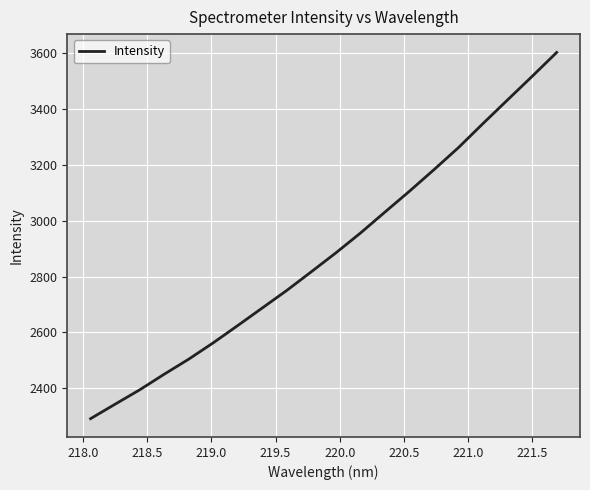

Does the chart display data point markers on the line(s)?

No